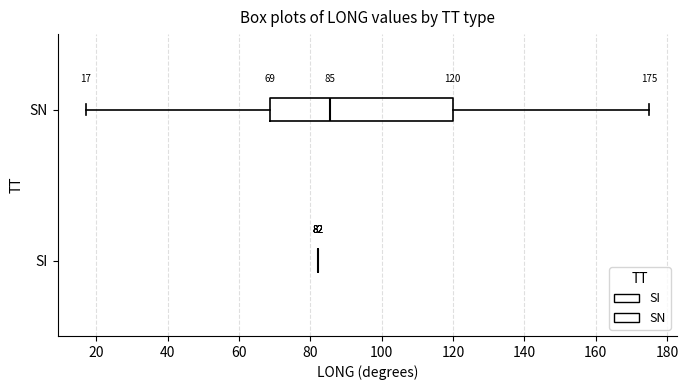

Which box is the widest, from its left edge to its right edge?

SN